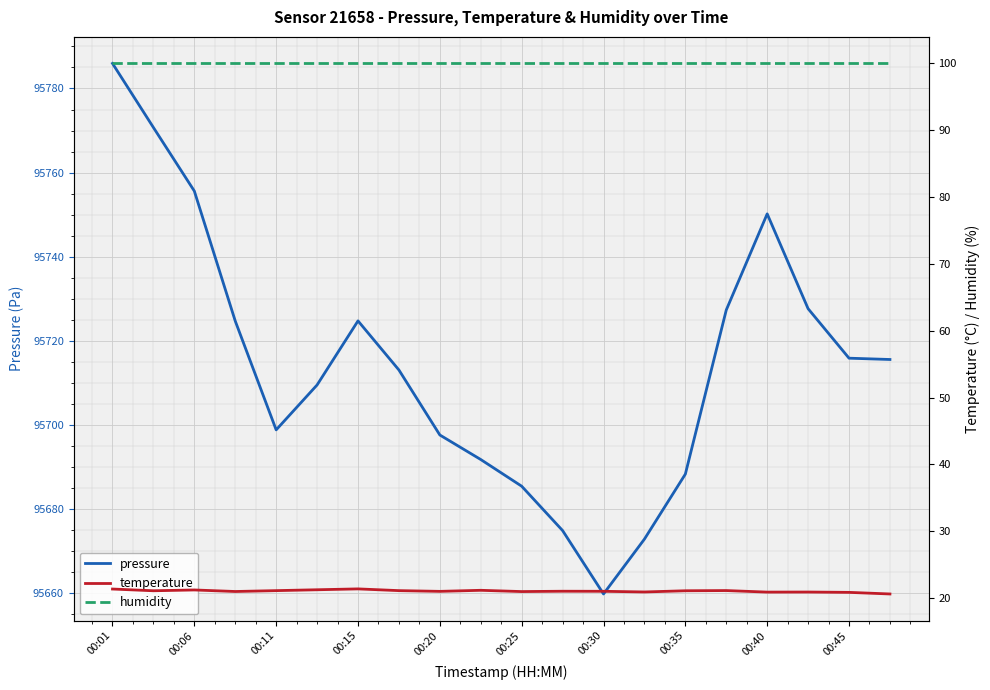

Is this an area chart (filled region under the line)?

No